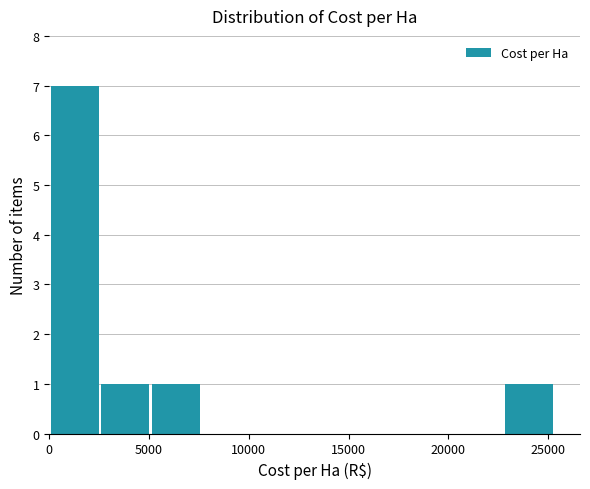

Which range on the x-axis has the tallest bar?

0 to 2500